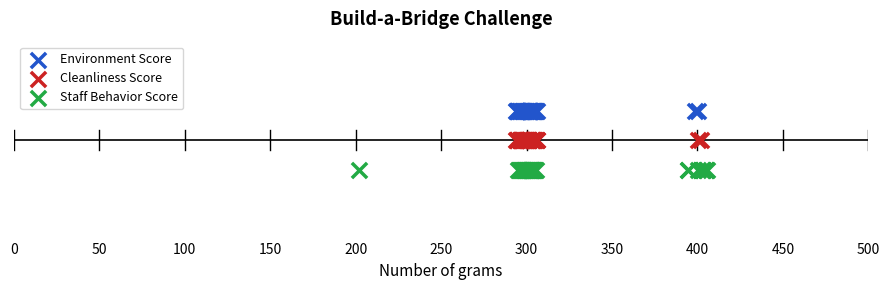

Which series reaches the maximum Y coordinate?

Environment Score